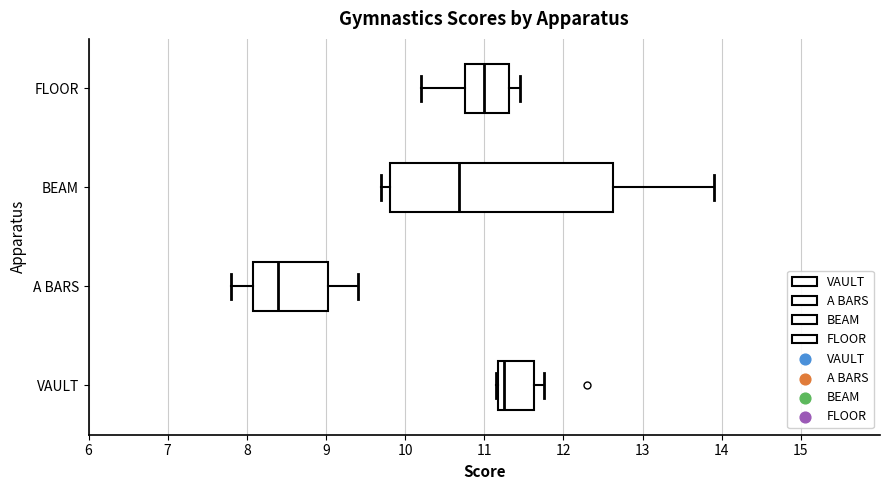

Which box is the widest, from its left edge to its right edge?

BEAM